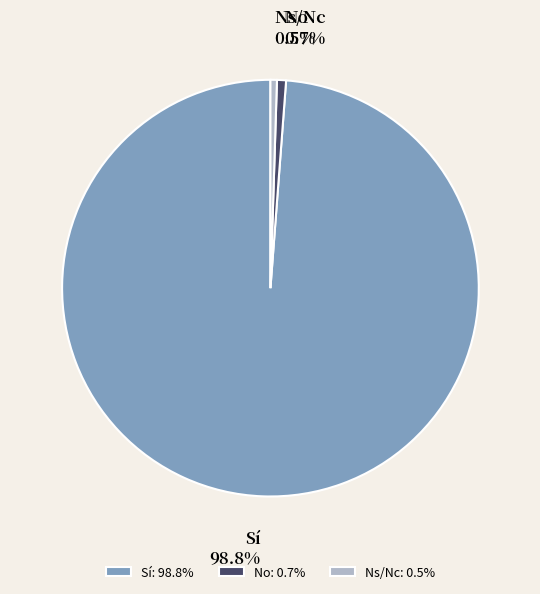

Is there a majority slice in this chart?

Yes